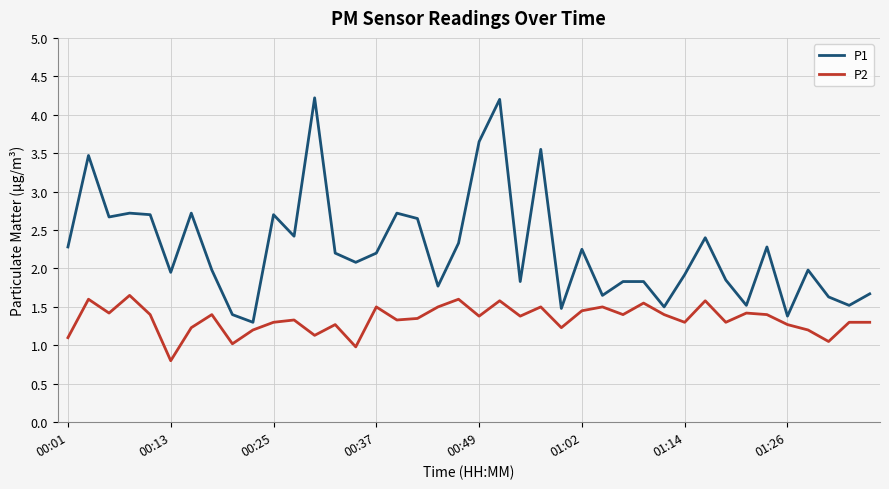

True or false: P2 and P1 cross at least once.

False